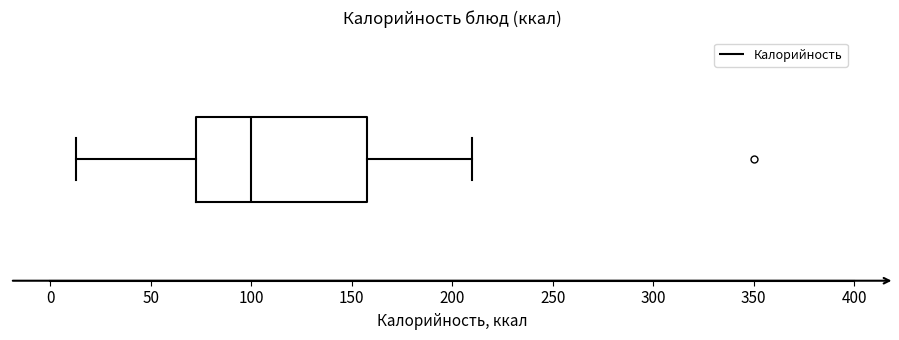

Transcribe this box plot: give where the median line is, the range the box spans, and where the two whiskers end, as read against the x-axis. The values are not printed on the chart, so give them approximately, as read against the axis.

median 100, box 75 to 160, whiskers 15 to 210